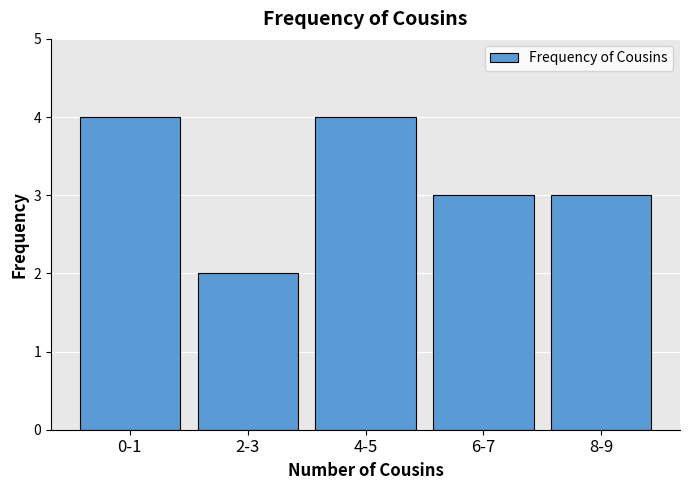

Reading left to right, what are all the values shown in this chart?

4	2	4	3	3